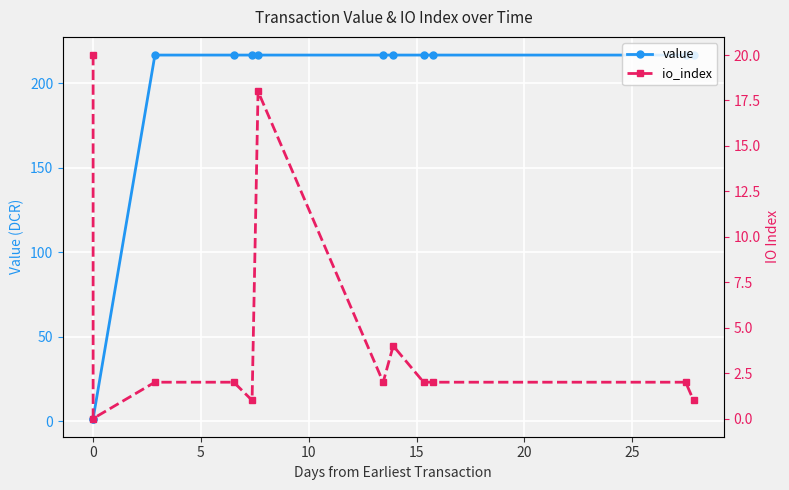

What is the value of the value point at the 9th from the left?

216.8